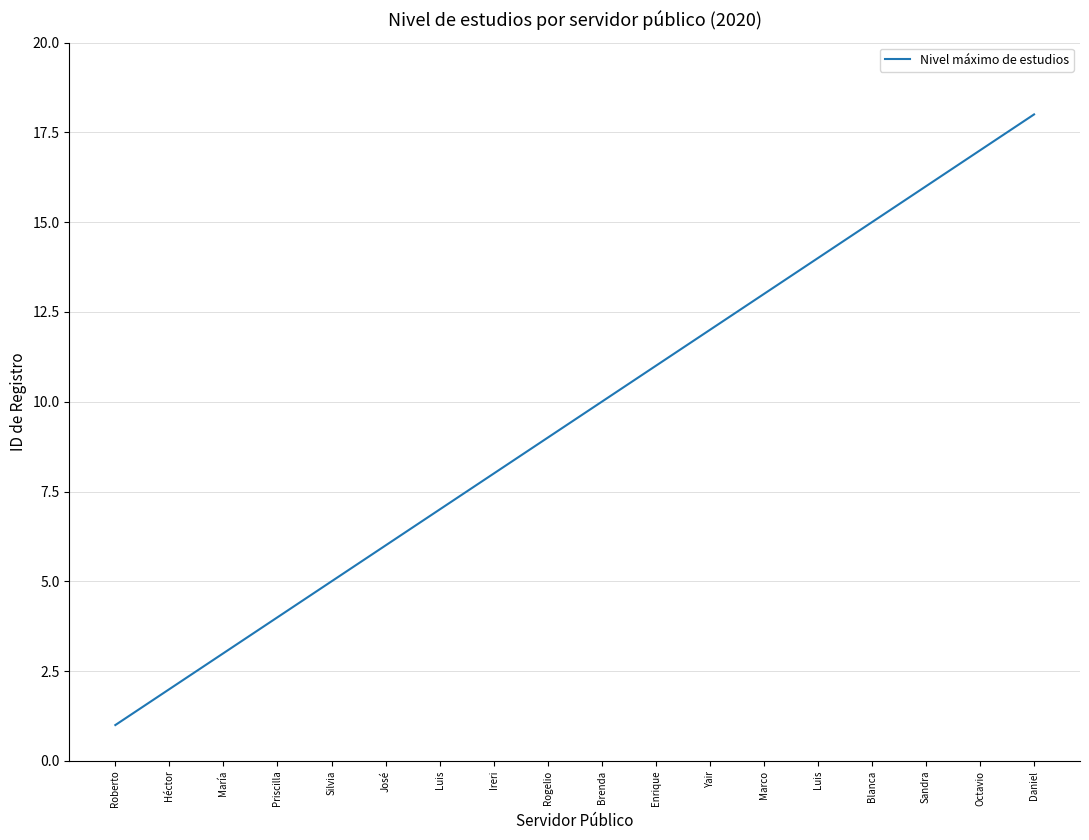

How many lines are shown in the chart?

1